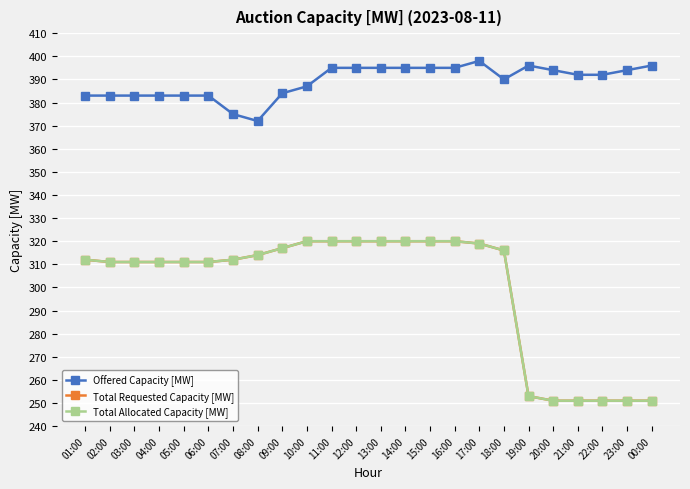

At which label is Total Requested Capacity [MW] closest to 285?

02:00